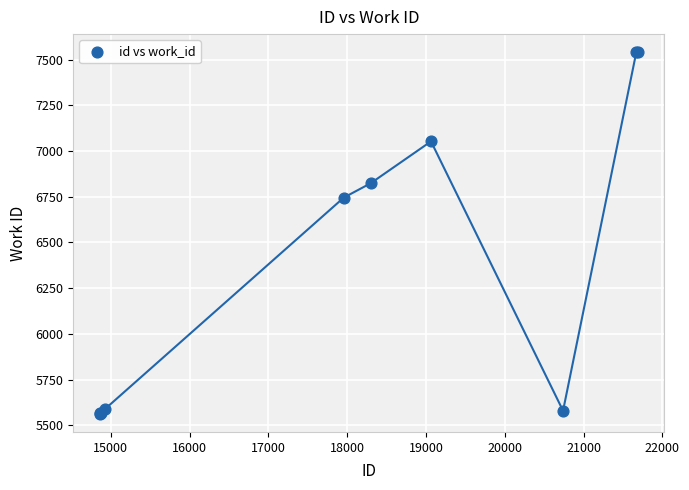

What Y value in the scatter plot is closest to 6551?

6745